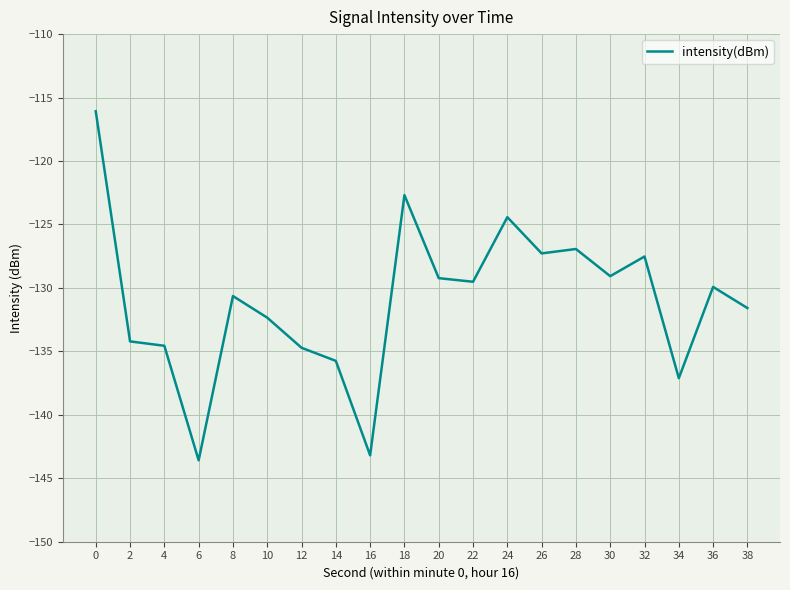

What is the change in value from 22 to 24?

+5.1